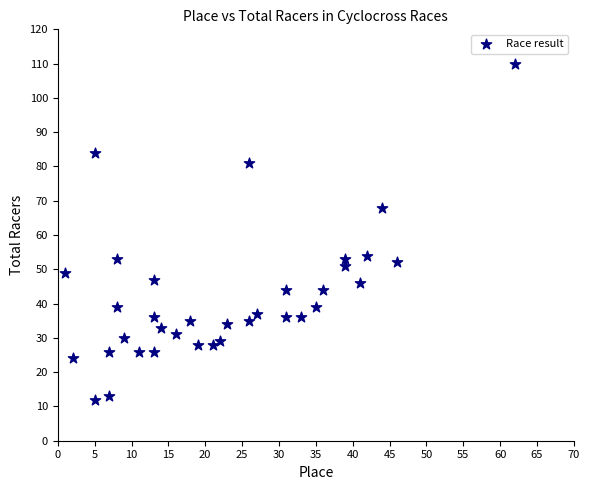

What is the range of X values (max minus min)?

61